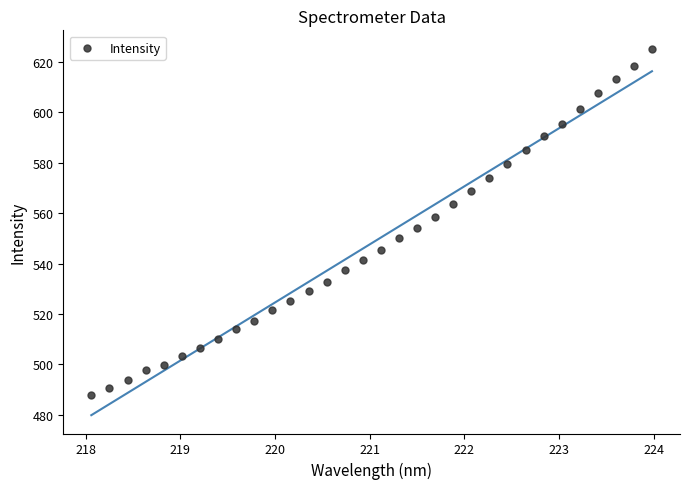

What is the range of X values (max minus min)?

5.9